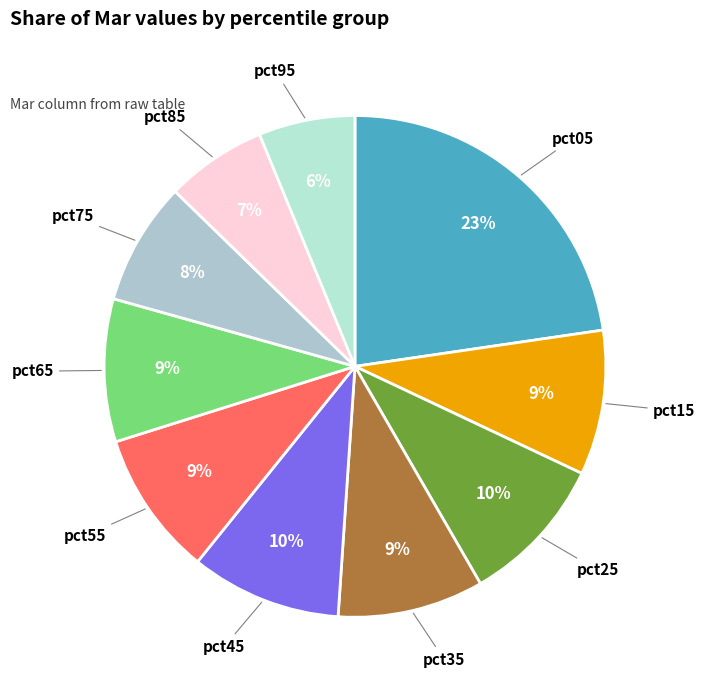

Which slice is the largest?

pct05